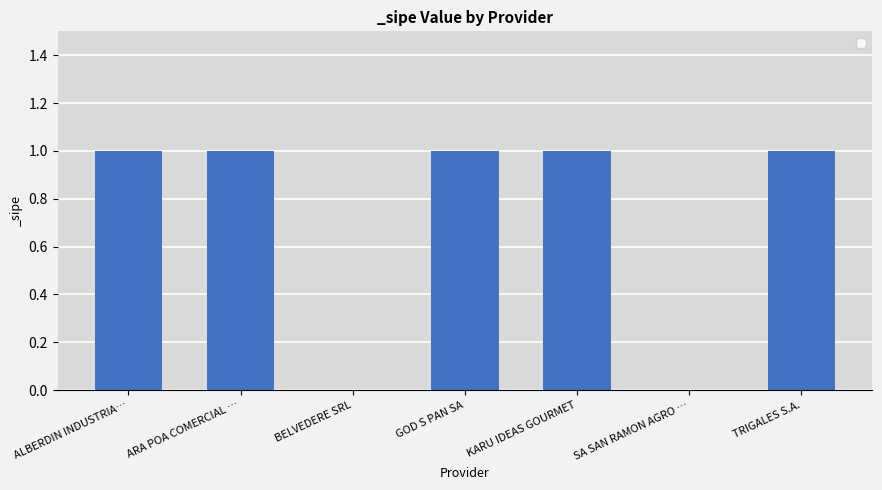

Reading left to right, transcribe all the data shown in this chart.

1	1	0	1	1	0	1